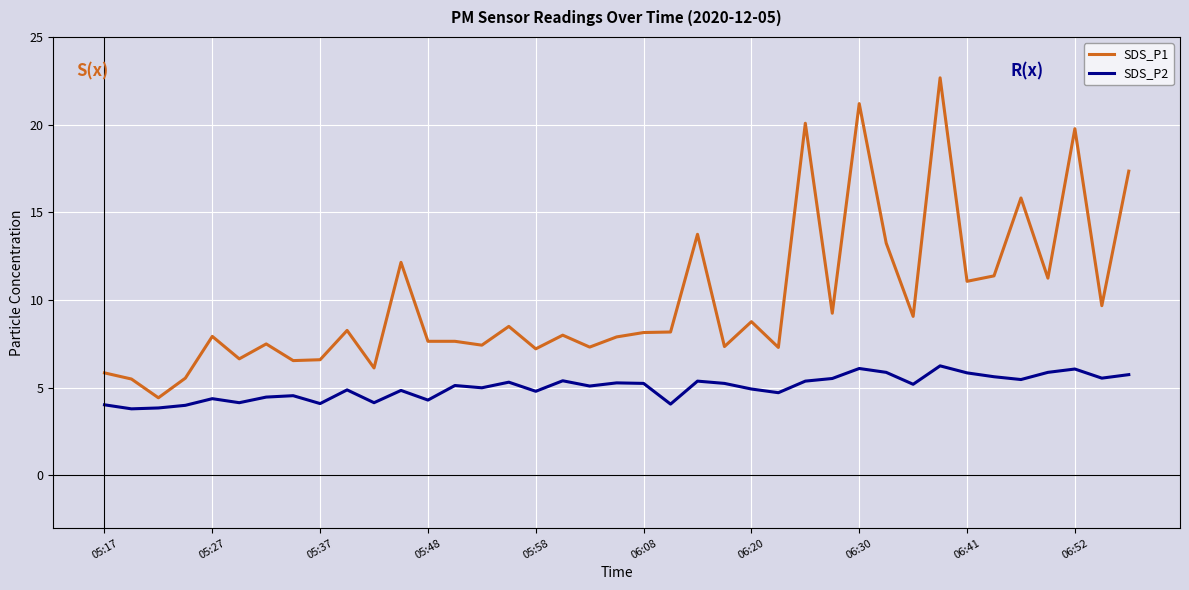

True or false: SDS_P2 and SDS_P1 intersect in this chart.

False